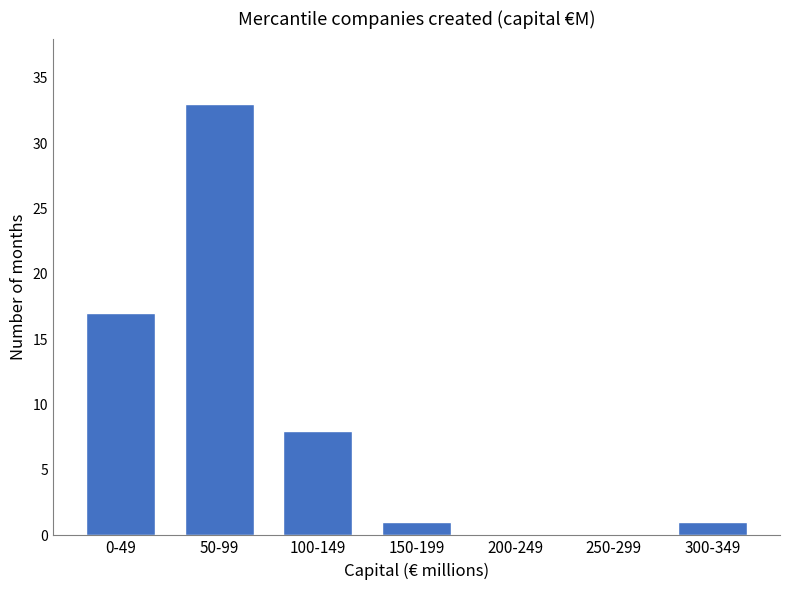

Reading left to right, list all the values displayed in this chart.

0-49=17	50-99=33	100-149=8	150-199=1	200-249=0	250-299=0	300-349=1